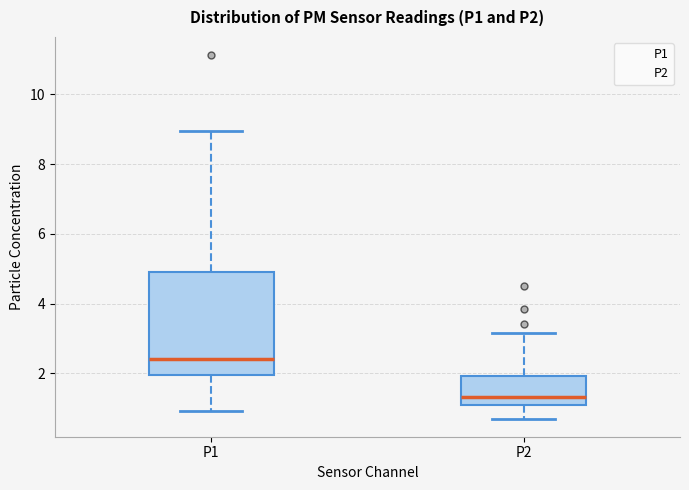

Where is the lower edge of the box for P1 on the y-axis? The values are not printed on the chart, so give them approximately, as read against the axis.

2.0